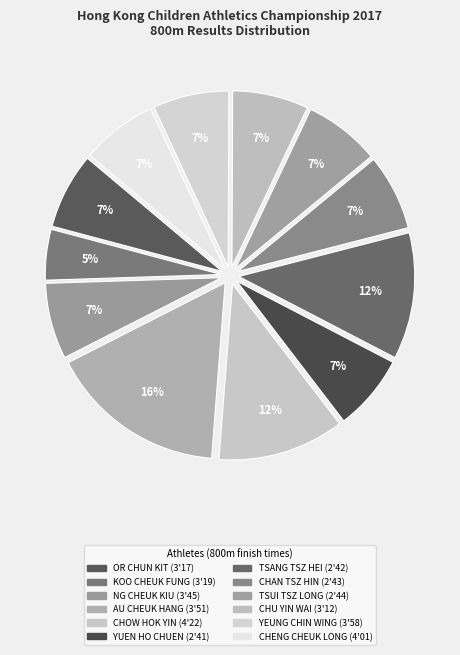

How many segments does this pie chart have?

12